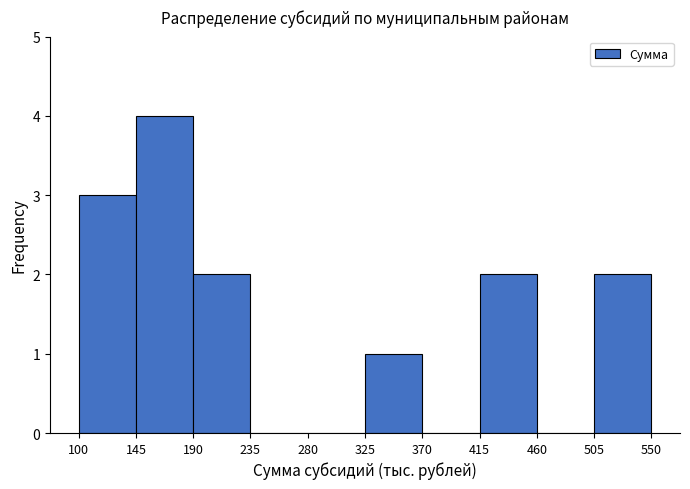

What is the height of the bar covering 100 to 145 on the x-axis? The values are not printed on the chart, so give them approximately, as read against the axis.

3